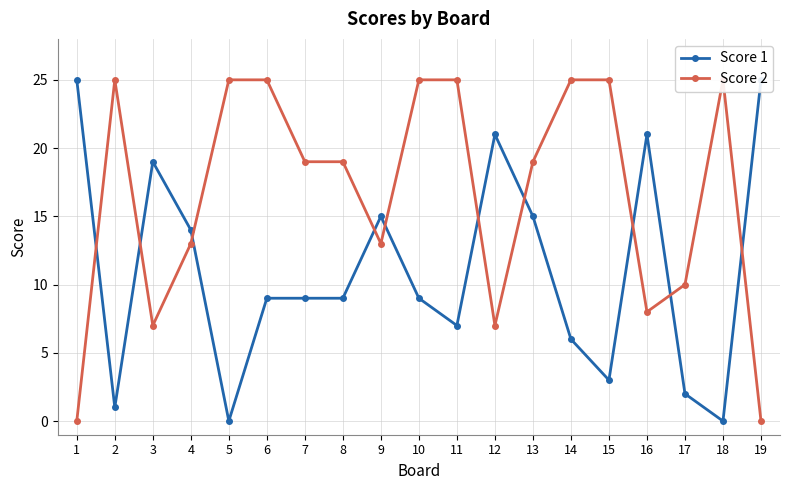

List the labels in order of Score 1 value, smallest first.

5, 18, 2, 17, 15, 14, 11, 6, 7, 8, 10, 4, 9, 13, 3, 12, 16, 1, 19